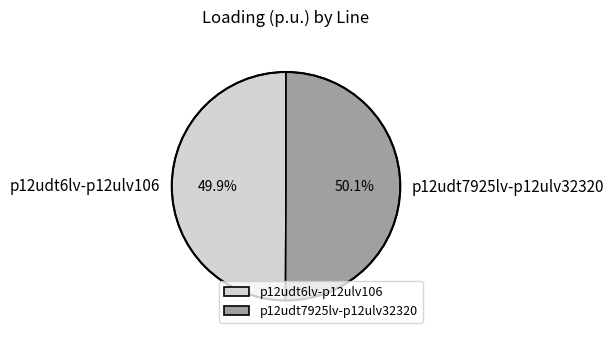

Does any single category account for the majority?

Yes